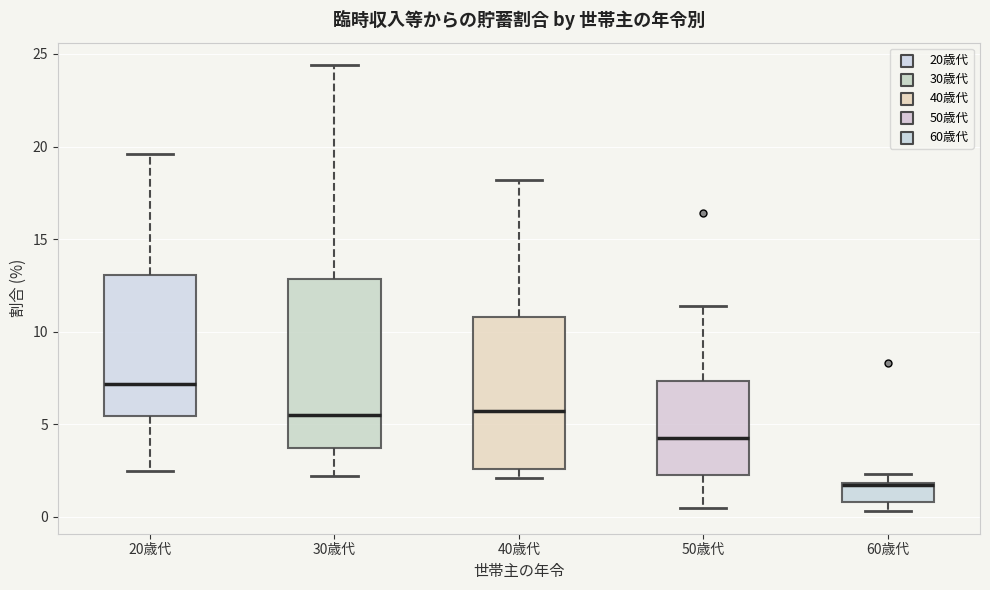

Reading left to right, read every box against the y-axis: the position of its median line, the range the box covers, and the ends of its whiskers. The values are not printed on the chart, so give them approximately, as read against the axis.

20歳代: median 7.0, box 5.5 to 13.0, whiskers 2.5 to 19.5
30歳代: median 5.5, box 3.5 to 13.0, whiskers 2.0 to 24.5
40歳代: median 5.5, box 2.5 to 11.0, whiskers 2.0 to 18.0
50歳代: median 4.5, box 2.5 to 7.5, whiskers 0.5 to 11.5
60歳代: median 1.5, box 1.0 to 2.0, whiskers 0.5 to 2.5